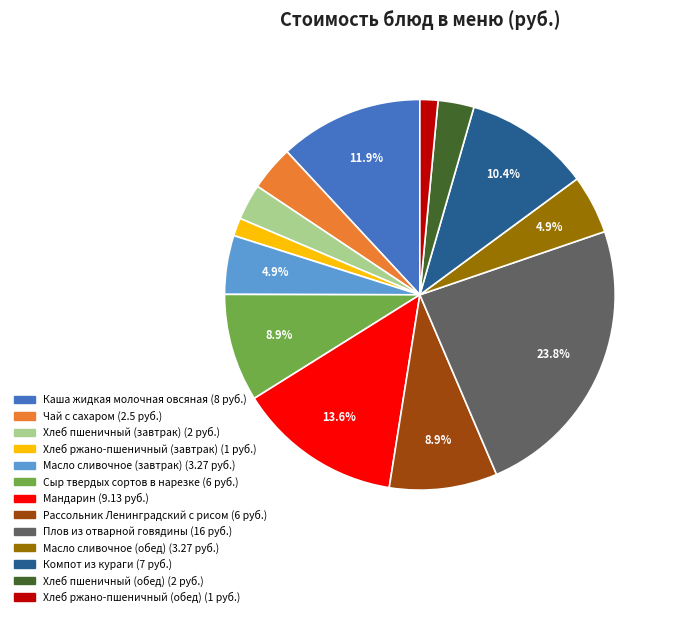

To the nearest percent, what is the combined percentage of Масло сливочное (завтрак) and Рассольник Ленинградский с рисом?

14%